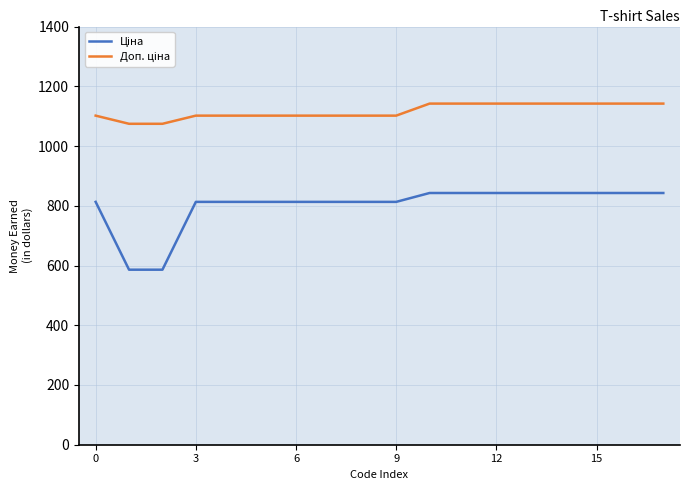

What is the greatest value displayed?

1142.1